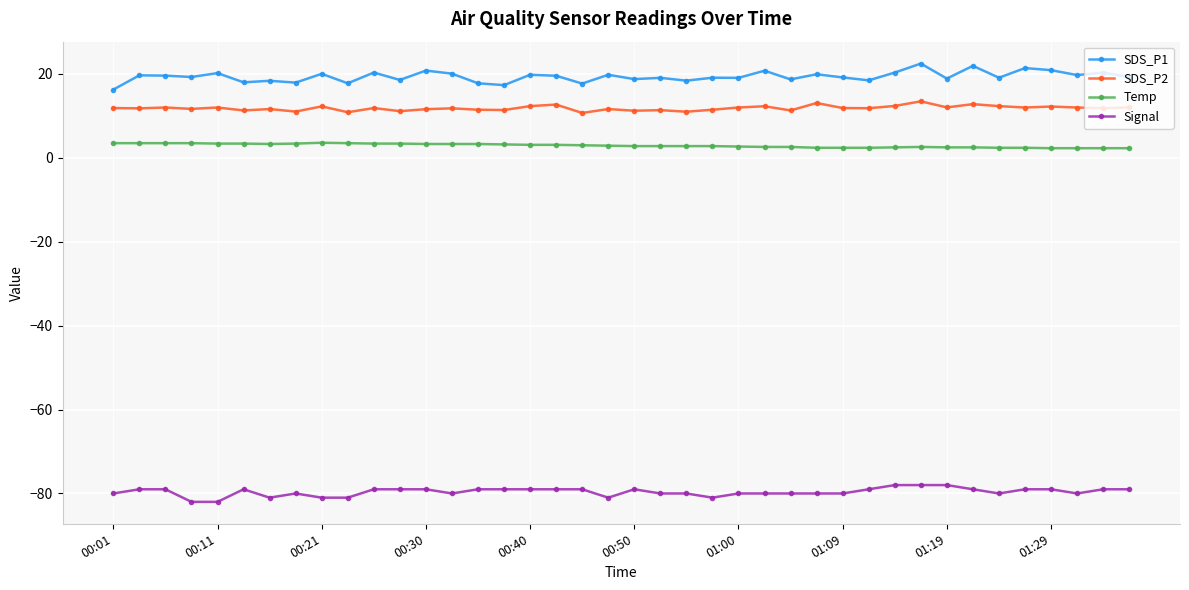

What is the smallest value displayed?

-82.0